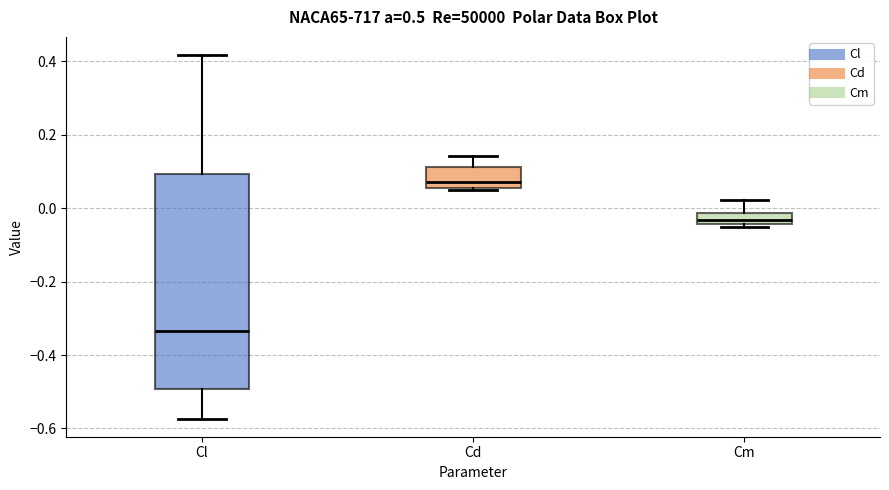

Where does the upper whisker of the box for Cd end on the y-axis? The values are not printed on the chart, so give them approximately, as read against the axis.

0.14